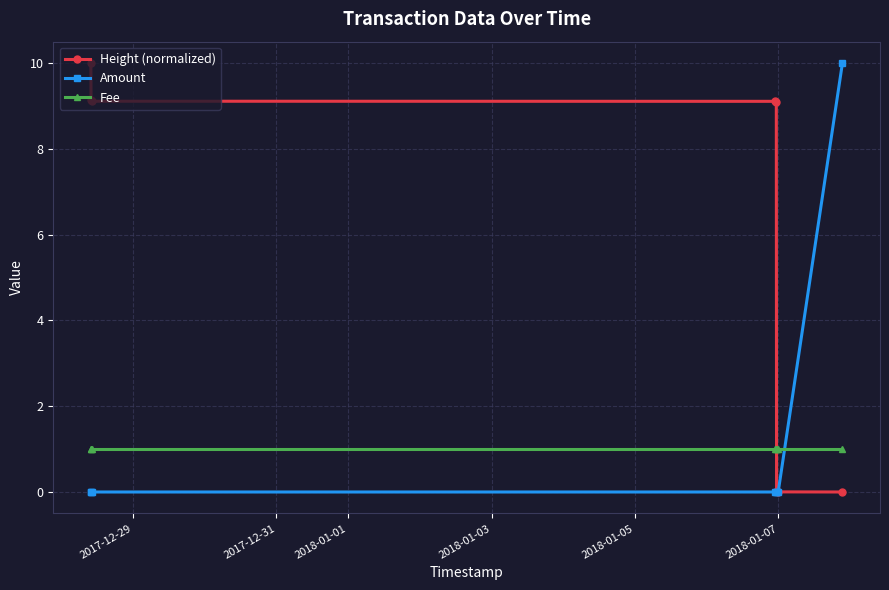

At how many categories does at least one series exceed 8?

6